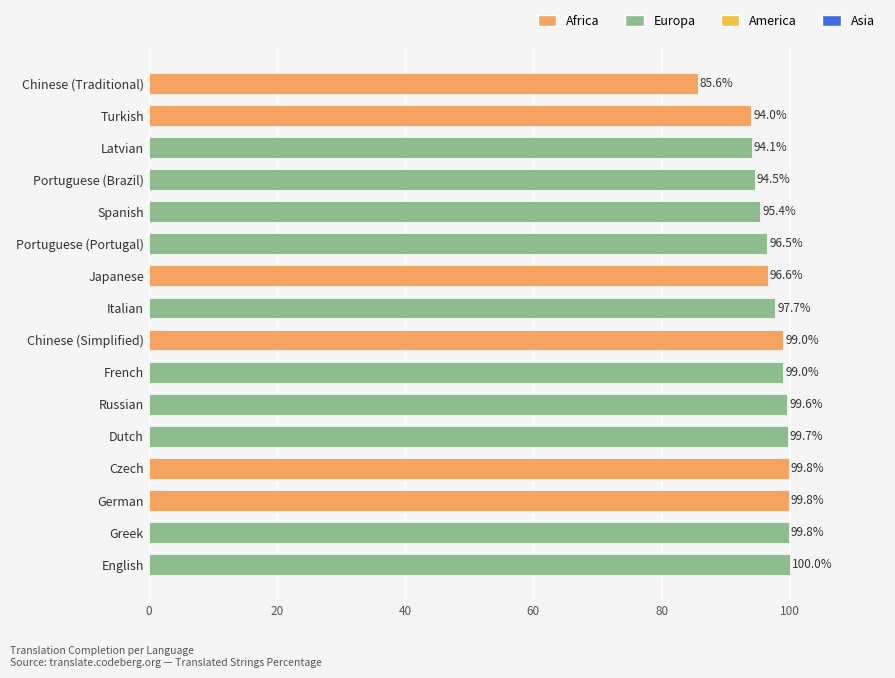

Does the chart contain stacked bars?

No